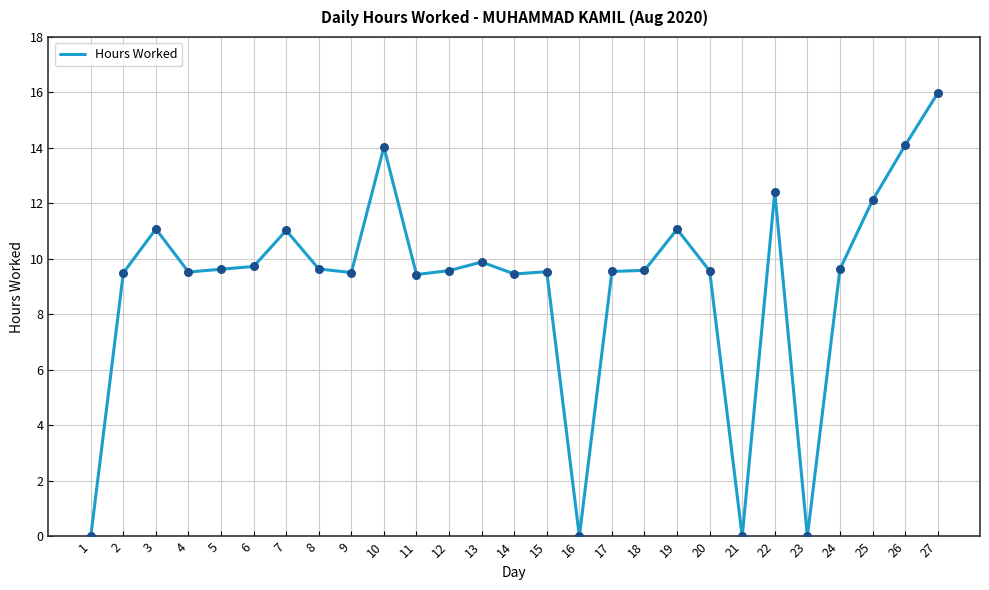

Between 8 and 10, which is larger?

10